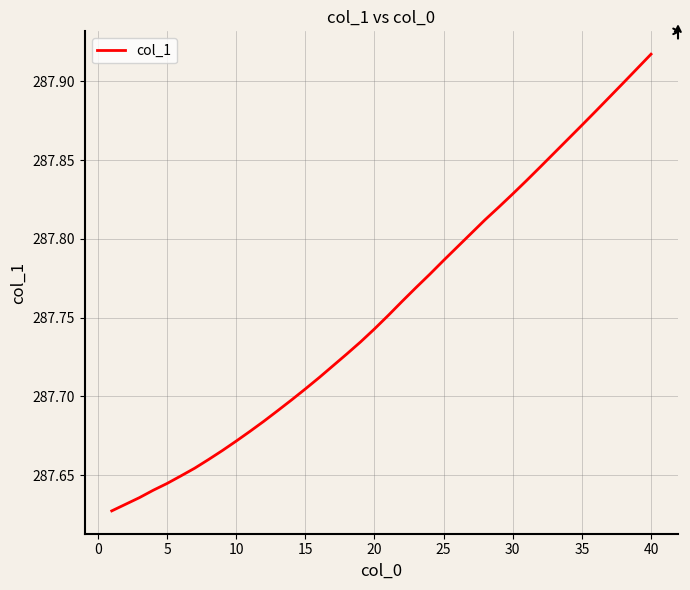

What is the difference between the maximum and minimum values?

0.3